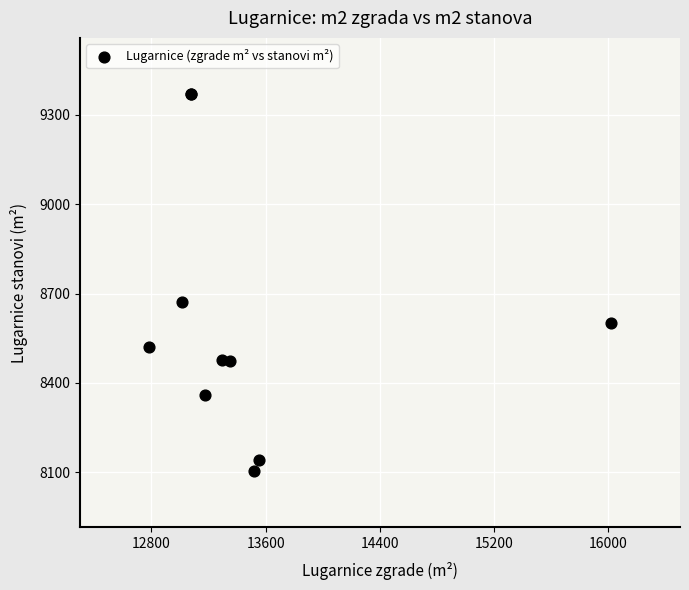

What Y value in the scatter plot is closest to 8737?

8670